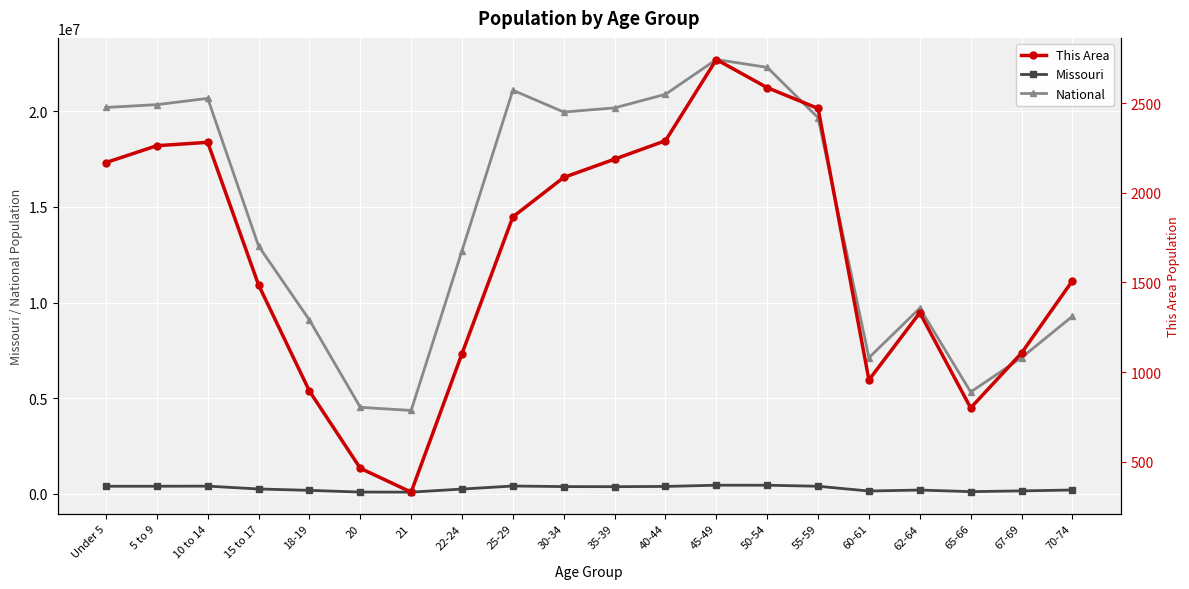

True or false: National and Missouri cross at least once.

False